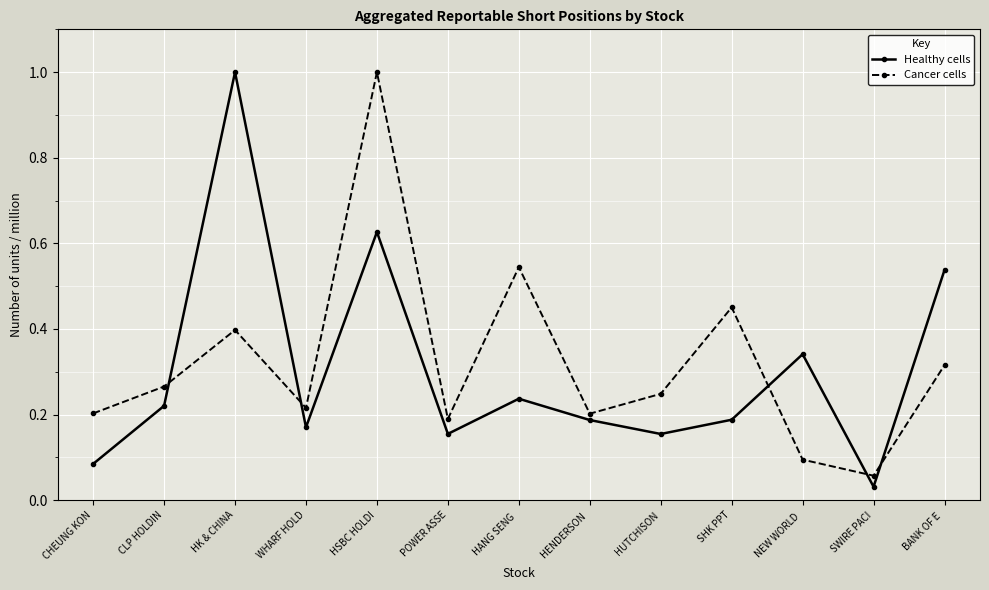

Where is the first local minimum for Healthy cells?

WHARF HOLD